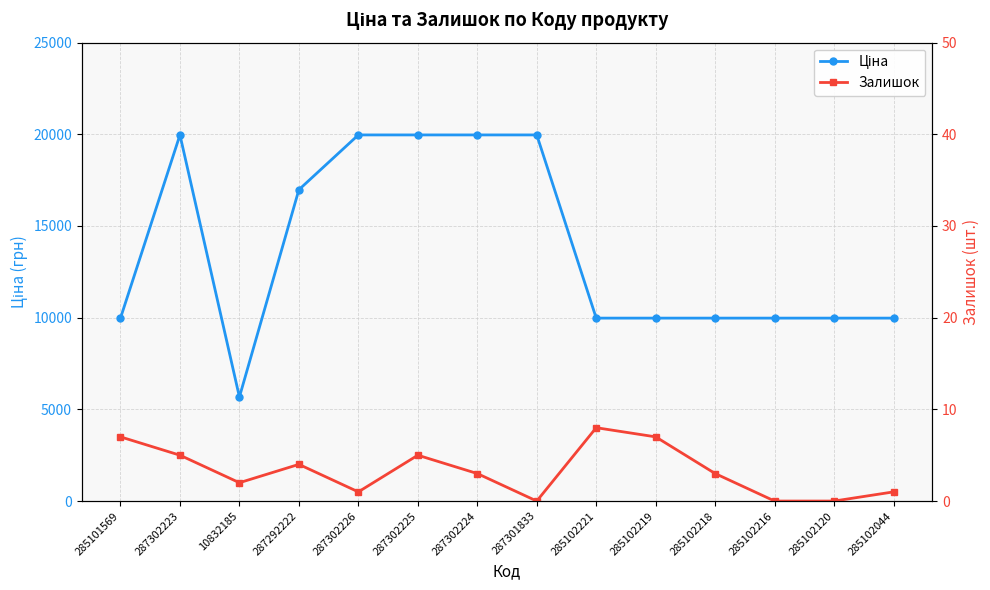

Reading left to right, what are all the values shown in this chart?

Ціна: 9975.0	19964.2	5673.8	16976.3	19964.2	19964.2	19964.2	19964.2	9975.0	9975.0	9975.0	9975.0	9975.0	9975.0
Залишок: 7.0	5.0	2.0	4.0	1.0	5.0	3.0	0.0	8.0	7.0	3.0	0.0	0.0	1.0